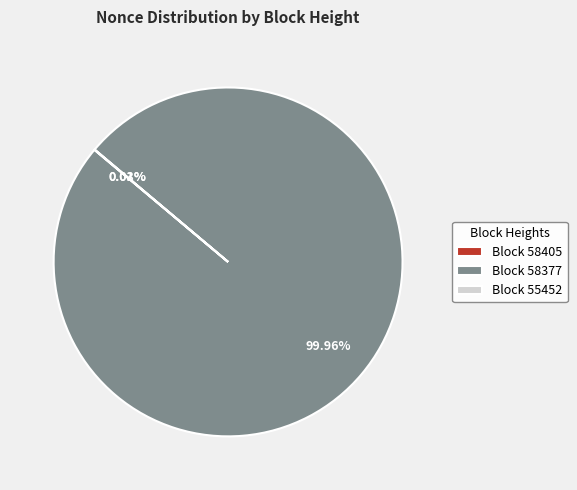

What is the largest slice in the pie chart?

Block 58377